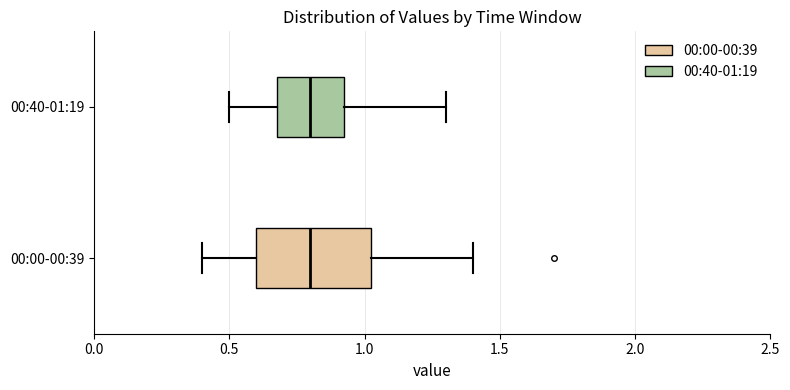

Which box is the widest, from its left edge to its right edge?

00:00-00:39